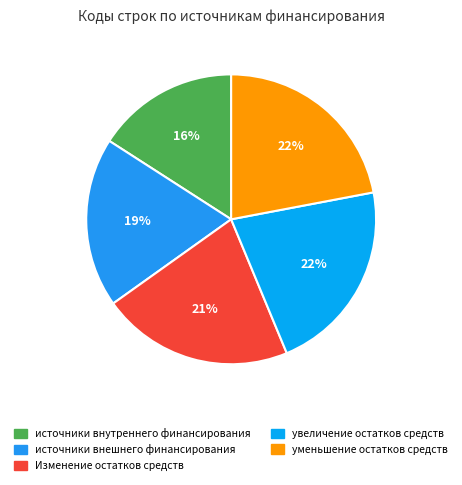

How many segments does this pie chart have?

5